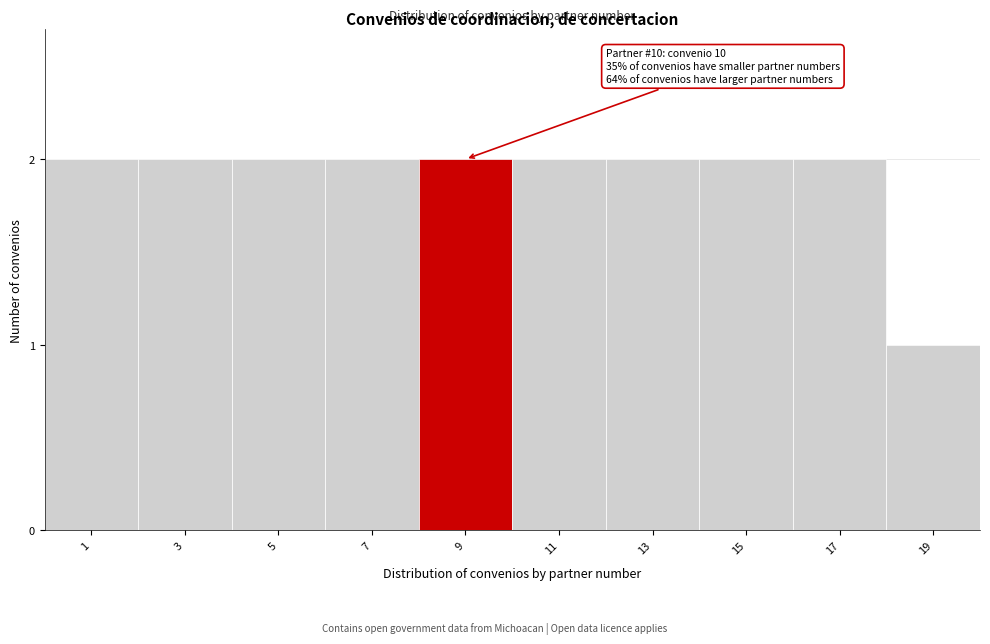

Reading left to right, extract all data points from this chart.

2	2	2	2	2	2	2	2	2	1